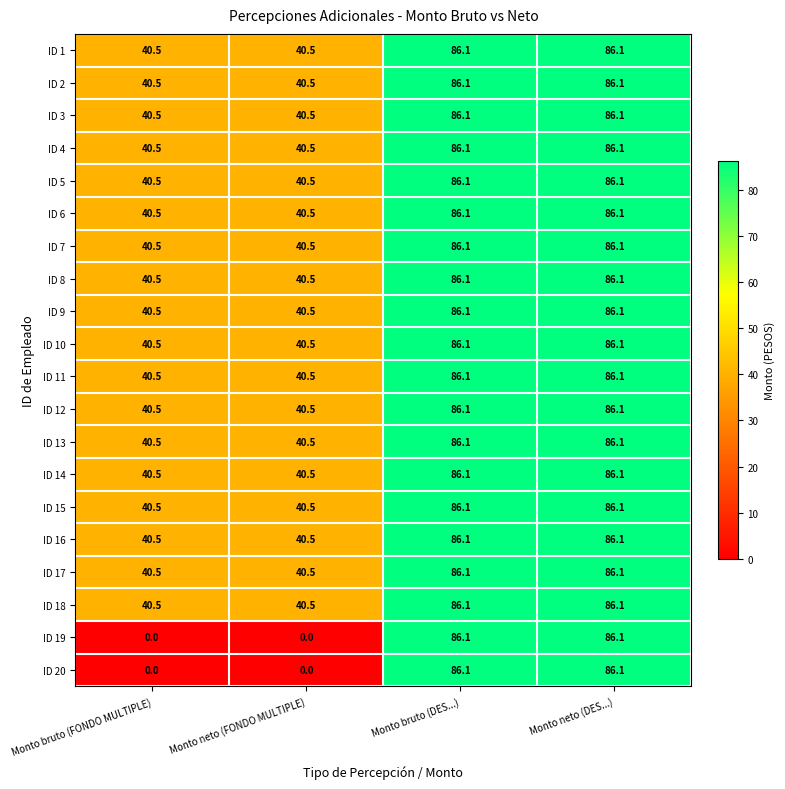

What is the sum of all ID 19 values?

172.2